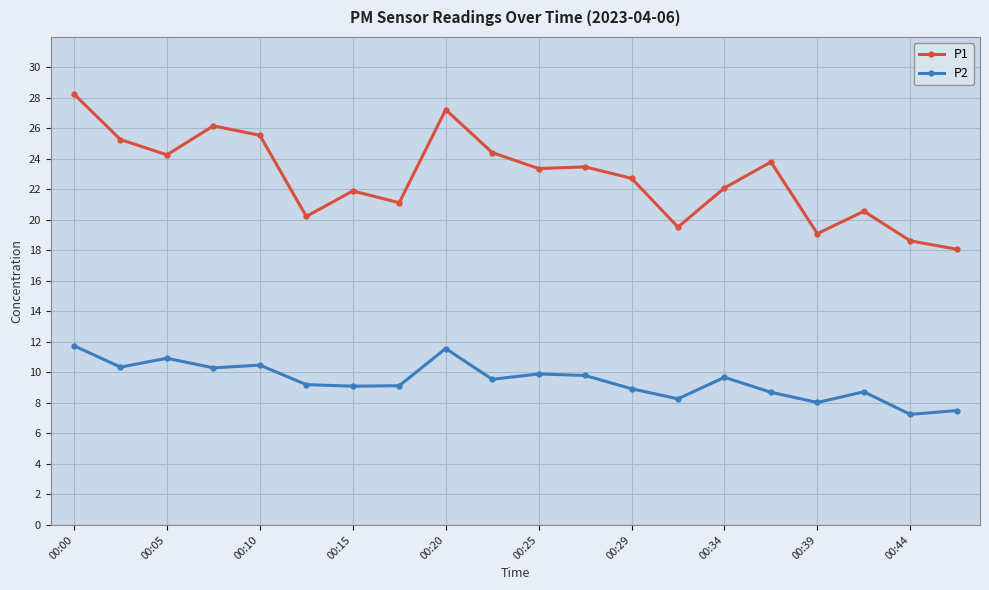

What is the value of the P2 point at the 11th from the left?

9.9